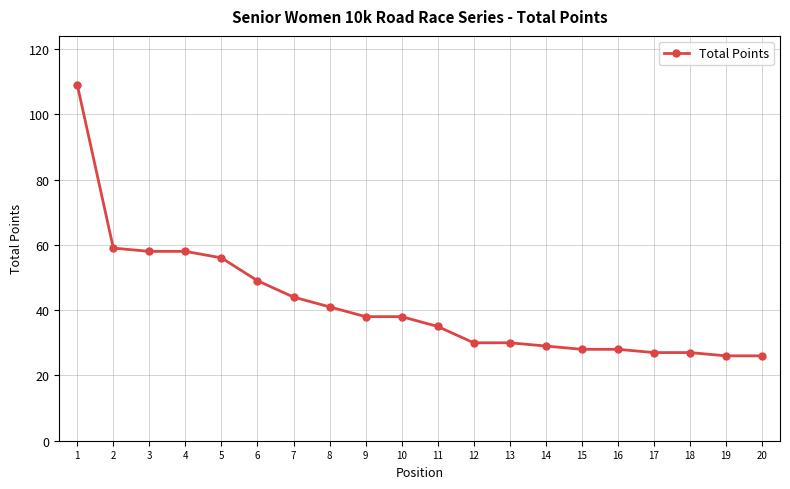

How many lines are shown in the chart?

1